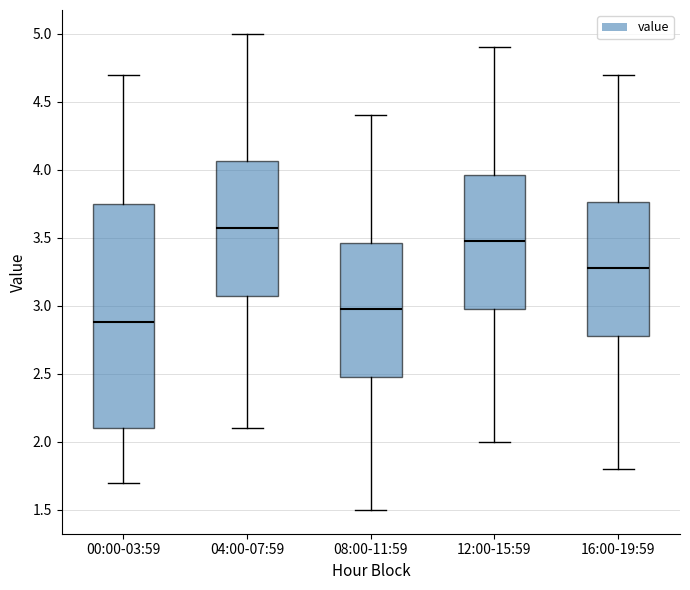

Reading left to right, transcribe this box plot: for each box, give where its median line is, the range the box spans, and where its two whiskers end, as read against the y-axis. The values are not printed on the chart, so give them approximately, as read against the axis.

00:00-03:59: median 2.90, box 2.10 to 3.75, whiskers 1.70 to 4.70
04:00-07:59: median 3.60, box 3.10 to 4.05, whiskers 2.10 to 5.00
08:00-11:59: median 3.00, box 2.50 to 3.45, whiskers 1.50 to 4.40
12:00-15:59: median 3.50, box 3.00 to 3.95, whiskers 2.00 to 4.90
16:00-19:59: median 3.30, box 2.80 to 3.75, whiskers 1.80 to 4.70